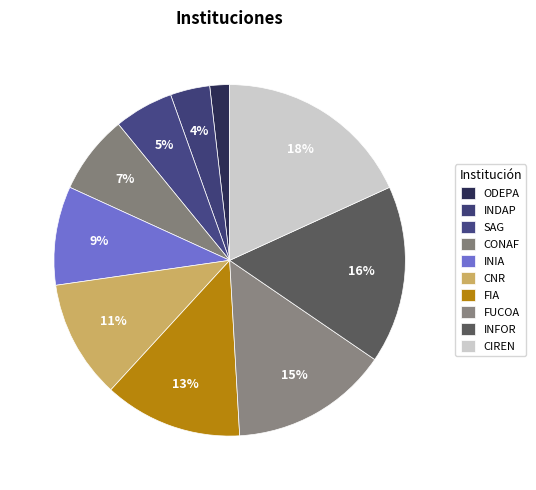

Combined, do CNR and INFOR account for over 50%?

No